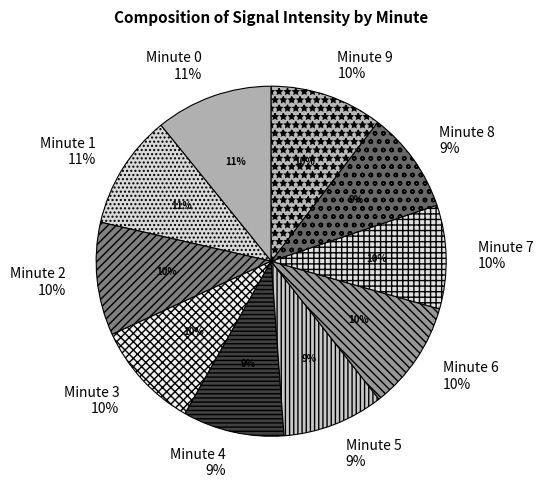

Does 15 represent more than half of the total?

No